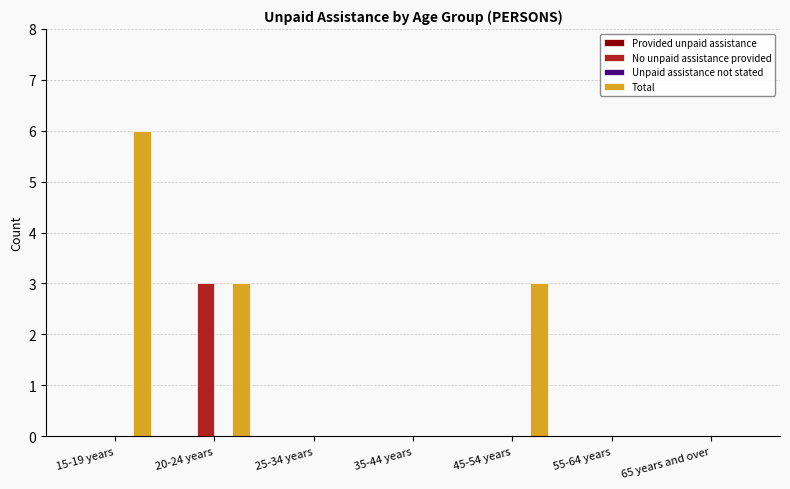

Which series has the largest total across all categories?

Total